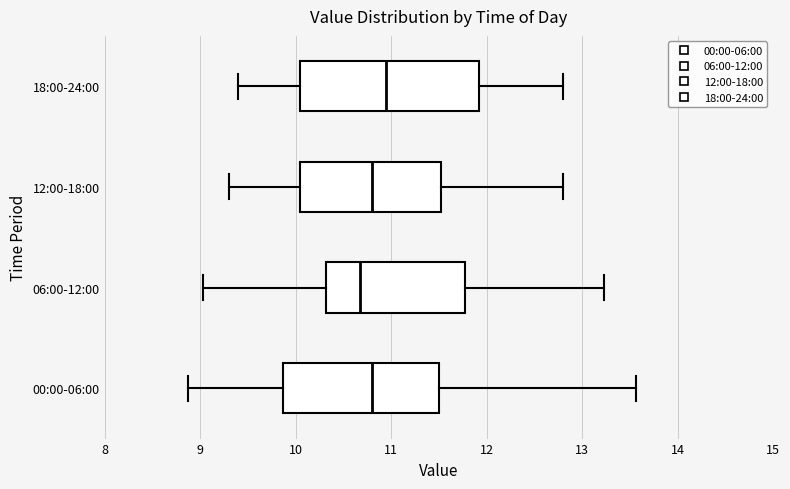

Reading bottom to top, transcribe this box plot: for each box, give where its median line is, the range the box spans, and where its two whiskers end, as read against the x-axis. The values are not printed on the chart, so give them approximately, as read against the axis.

00:00-06:00: median 10.8, box 9.9 to 11.5, whiskers 8.9 to 13.6
06:00-12:00: median 10.7, box 10.3 to 11.8, whiskers 9.0 to 13.2
12:00-18:00: median 10.8, box 10.1 to 11.5, whiskers 9.3 to 12.8
18:00-24:00: median 11.0, box 10.1 to 11.9, whiskers 9.4 to 12.8